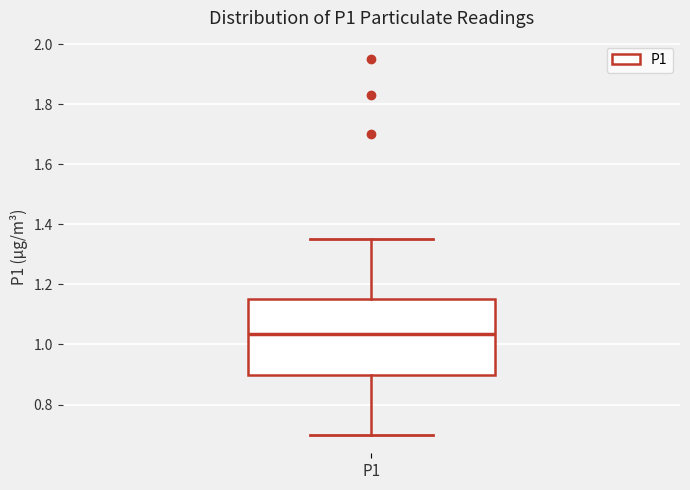

Read this box plot against the y-axis: the position of the median line, the range covered by the box, and the ends of both whiskers. The values are not printed on the chart, so give them approximately, as read against the axis.

median 1.04, box 0.90 to 1.16, whiskers 0.70 to 1.36